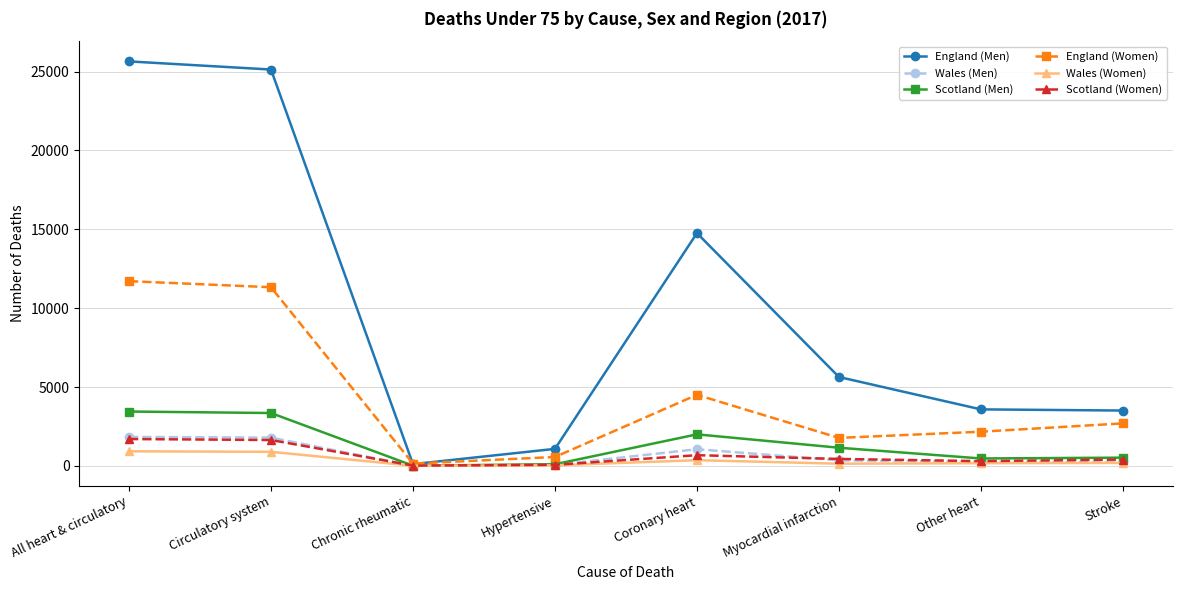

What is the label of the 6th point from the left?

Myocardial infarction